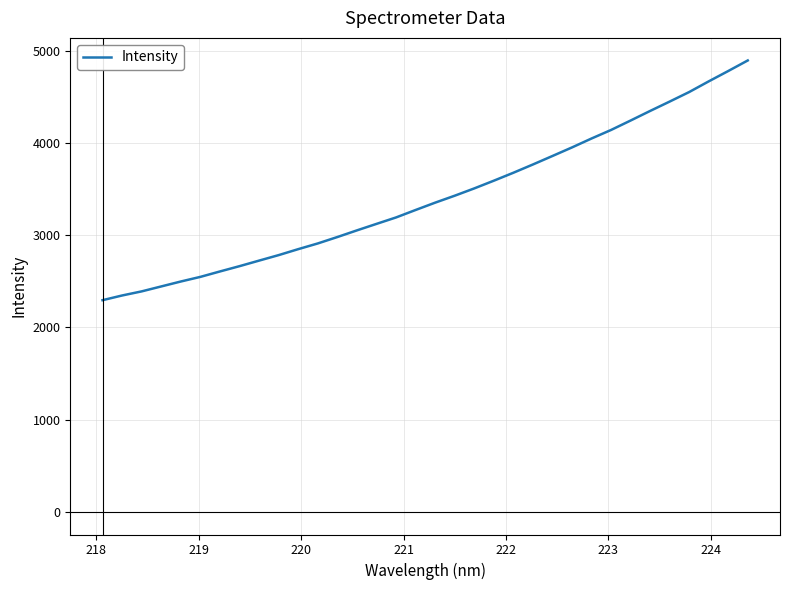

What is the greatest value displayed?

4895.0